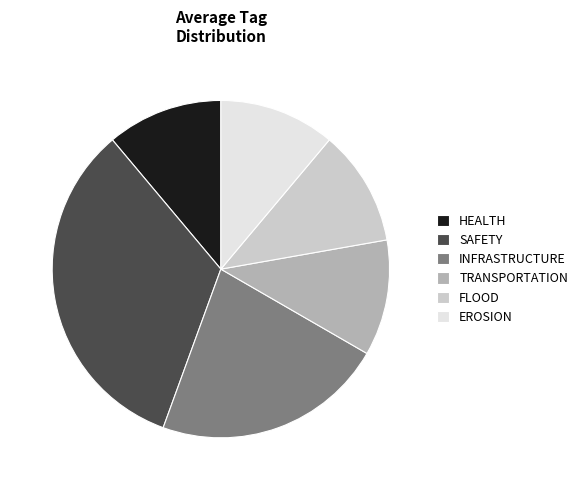

How many segments does this pie chart have?

6